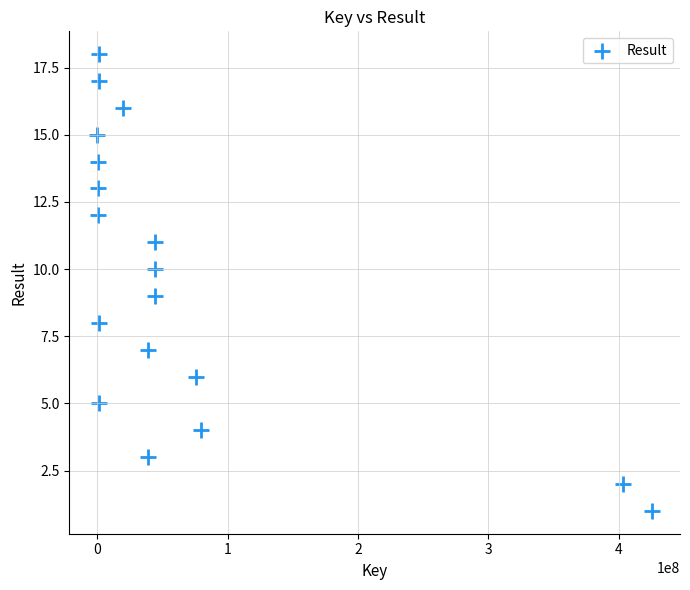

What is the range of Y values (max minus min)?

17